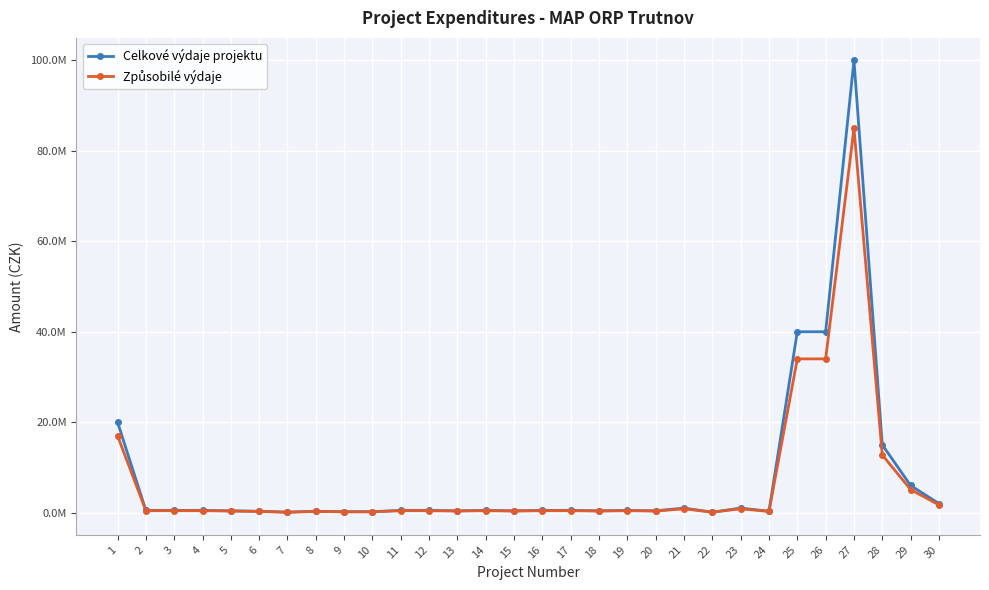

Which series has the largest range (max minus min)?

Celkové výdaje projektu